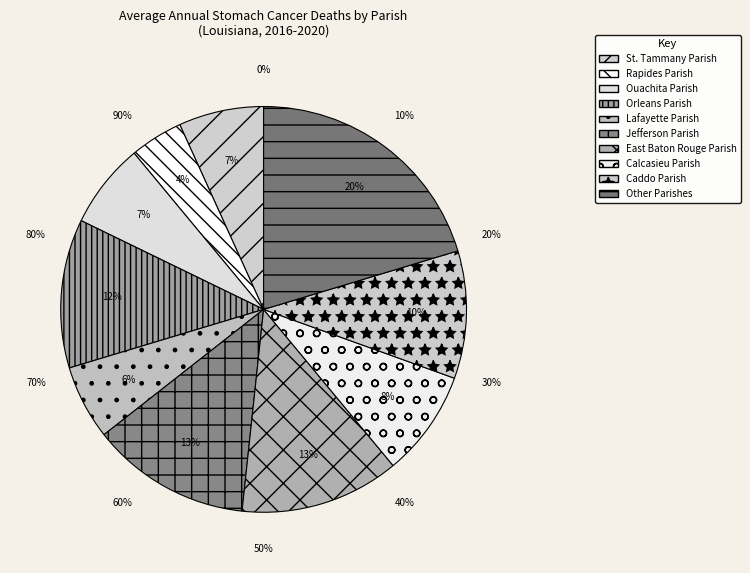

Is there any slice that represents more than half of the pie?

No